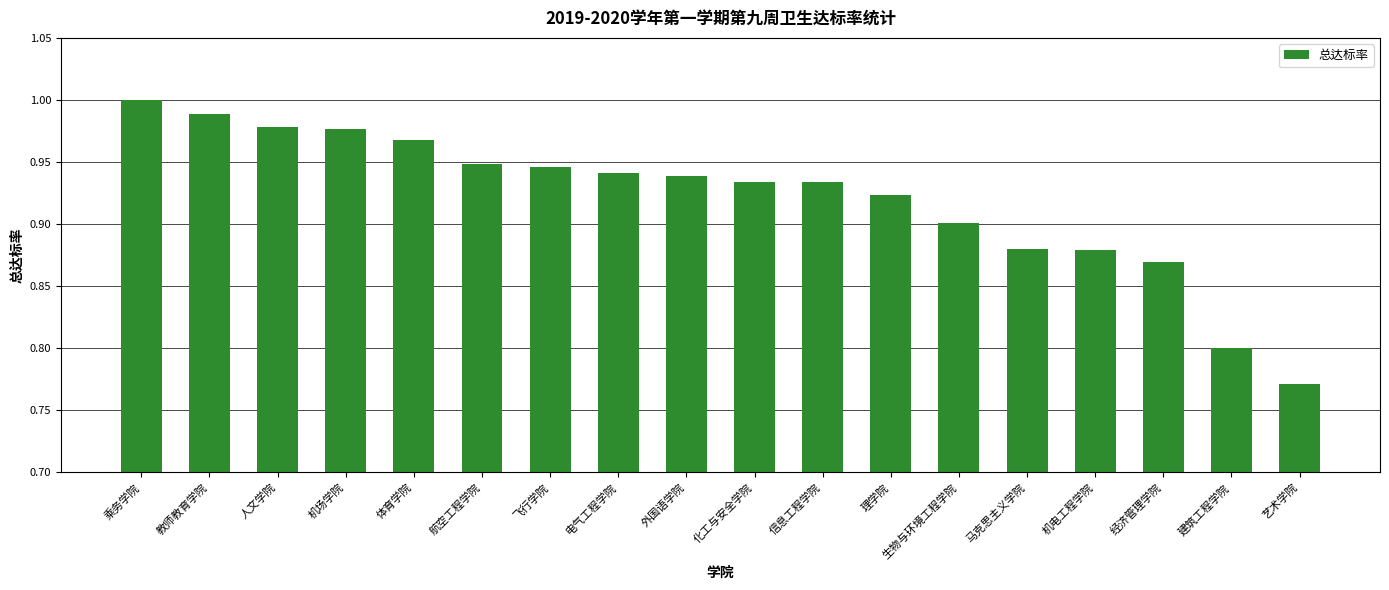

What is the label of the 17th bar from the right?

教师教育学院